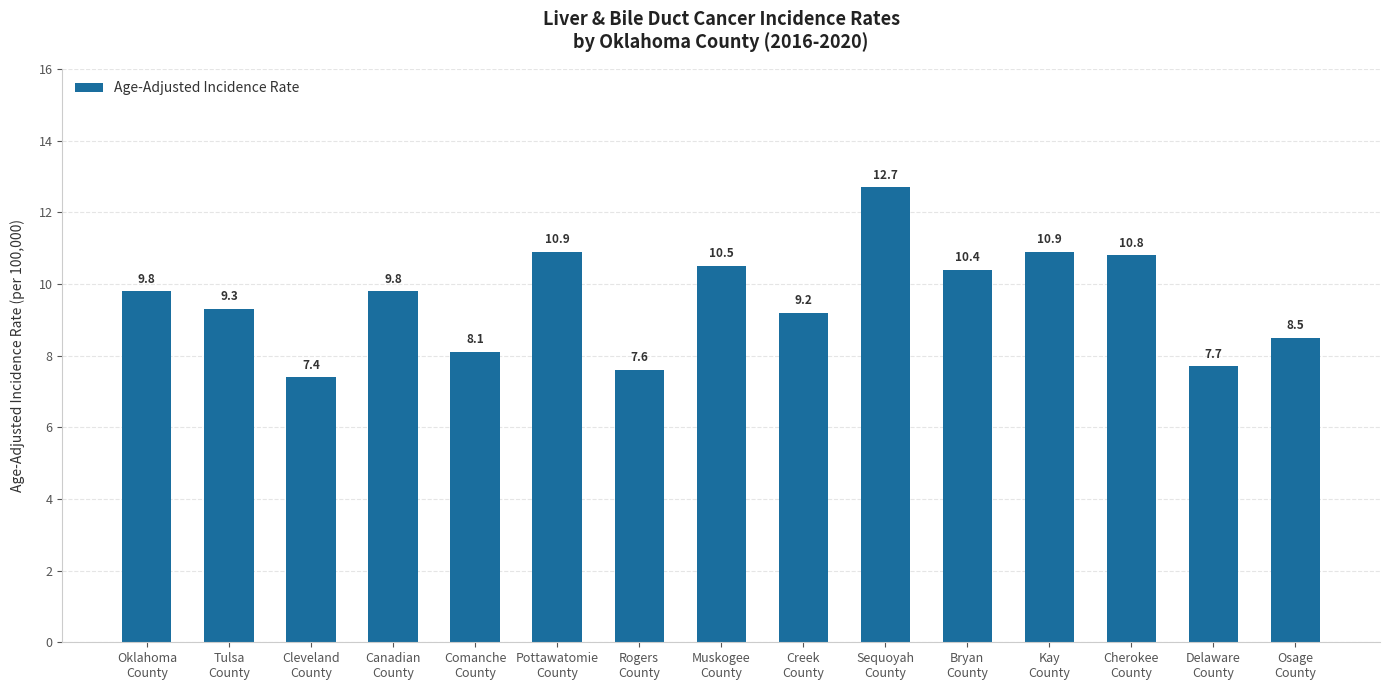

What is the maximum value shown in the chart?

12.7